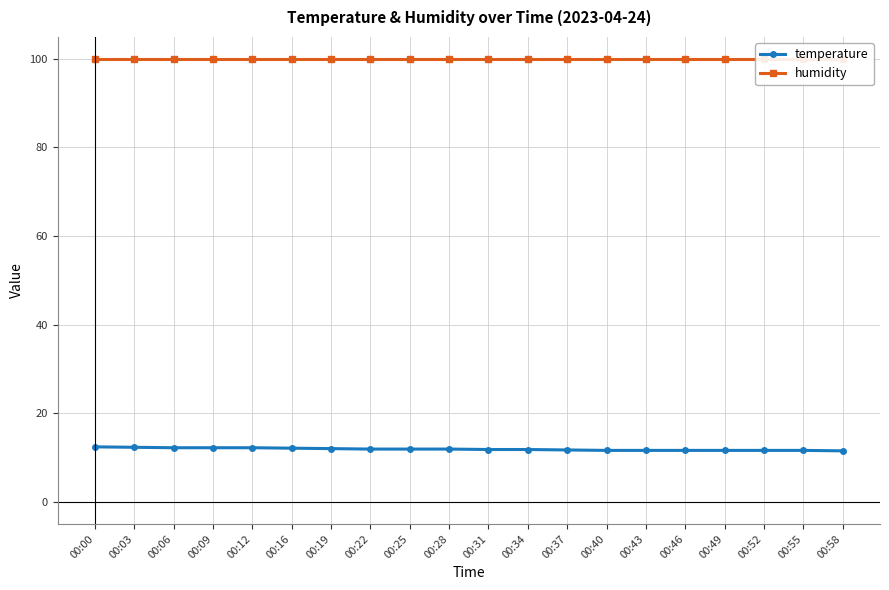

True or false: humidity and temperature intersect in this chart.

False